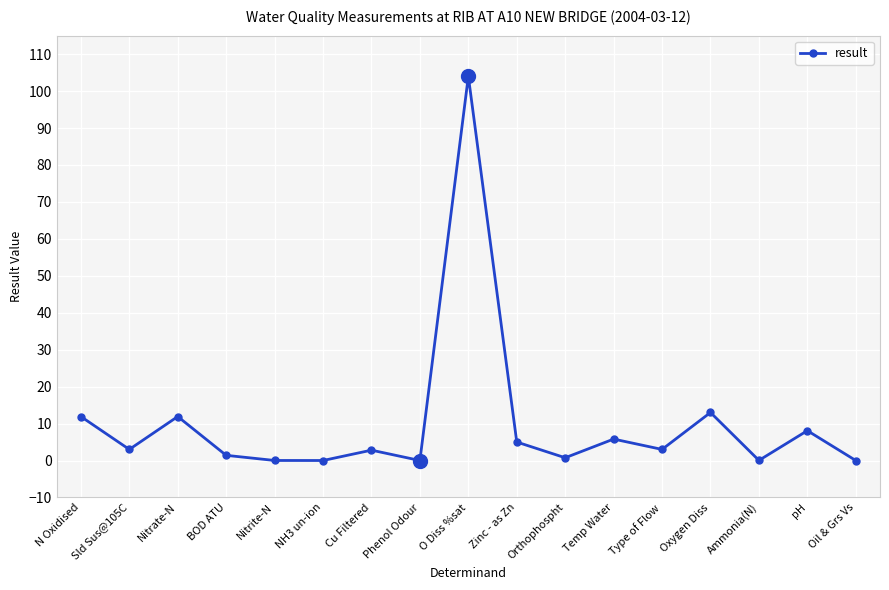

What is the difference between the maximum and minimum values?

104.0